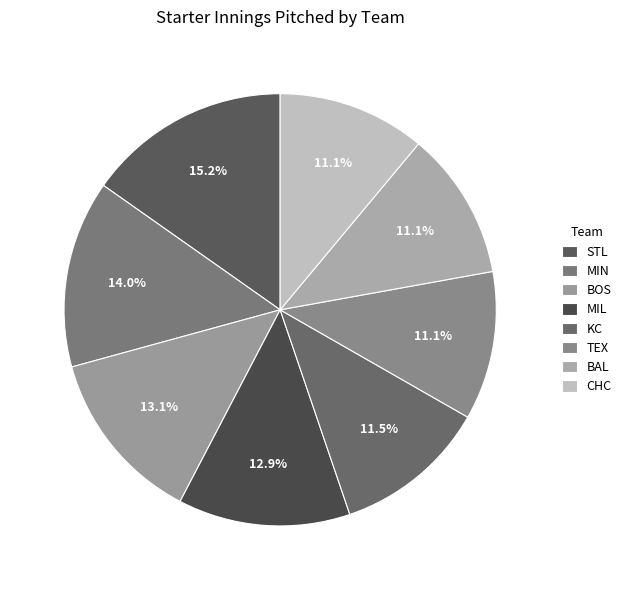

Count the number of slices in the pie.

8